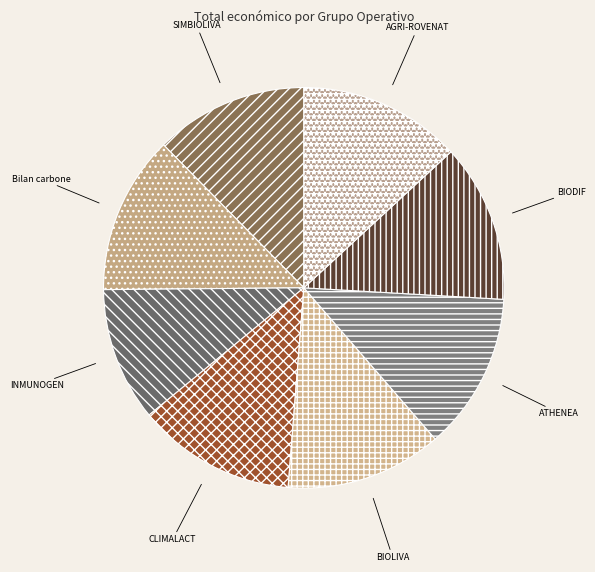

How many segments does this pie chart have?

8